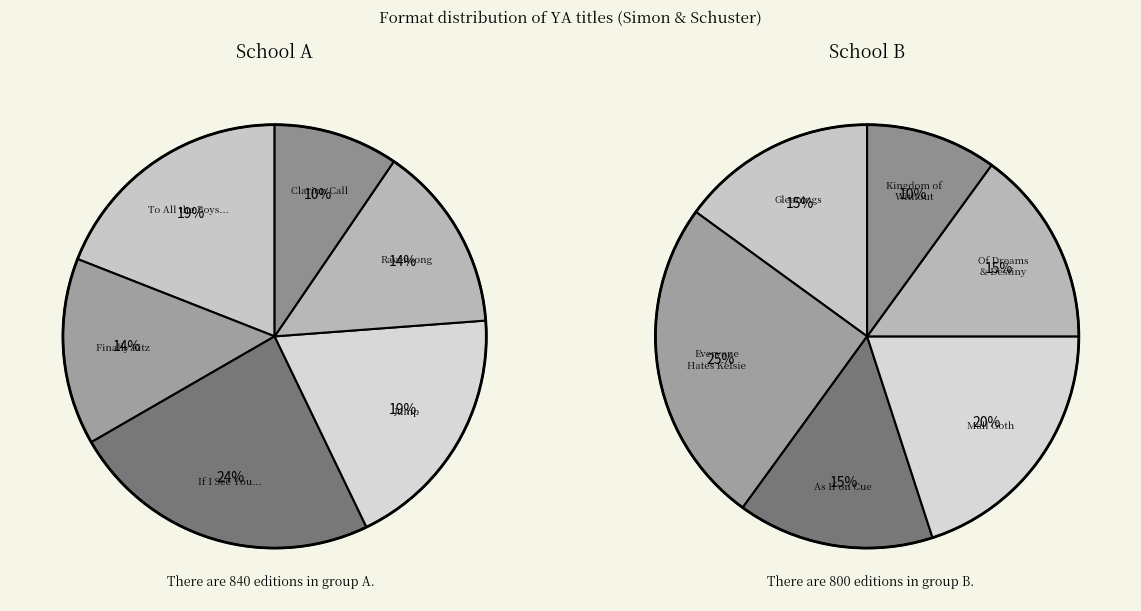

Which category has the smallest portion of the pie?

Clarion Call